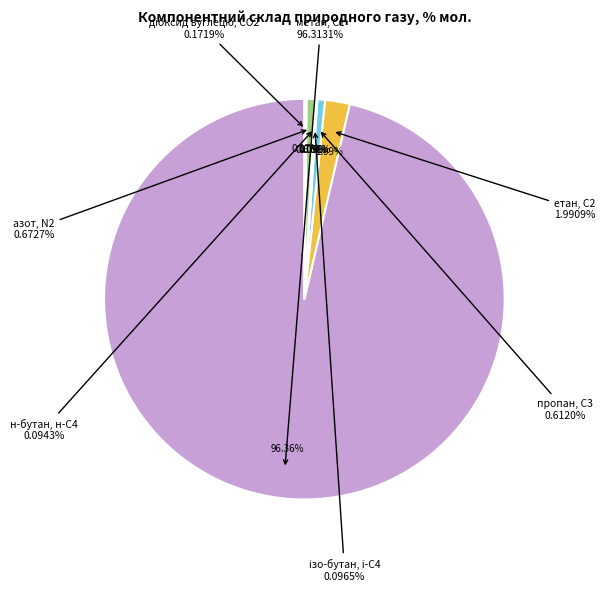

Do метан, С1 and діоксид вуглецю, CО2 together represent more than half of the pie?

Yes